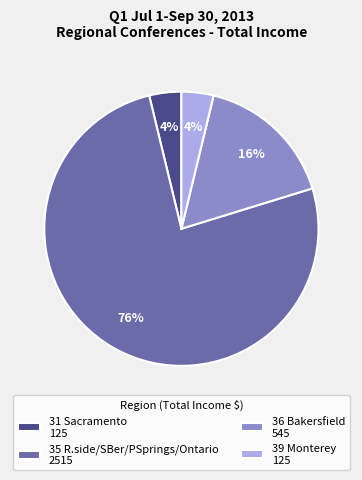

To the nearest percent, what is the average slice percentage?

25%